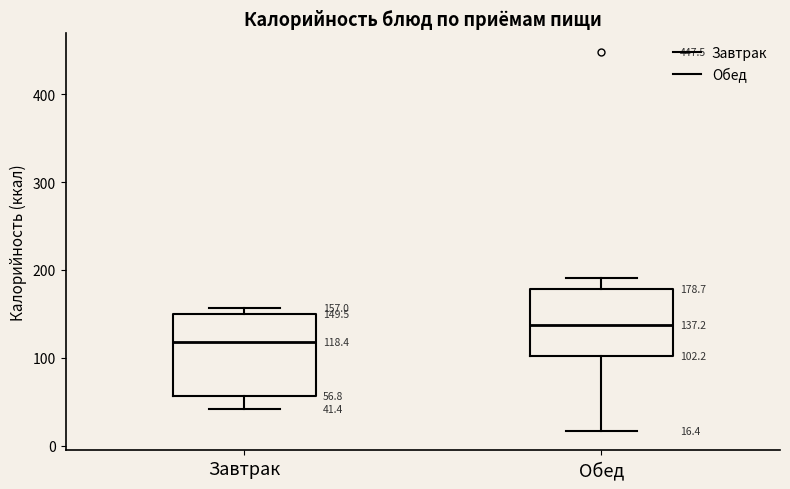

Which box's median line is the highest?

Обед